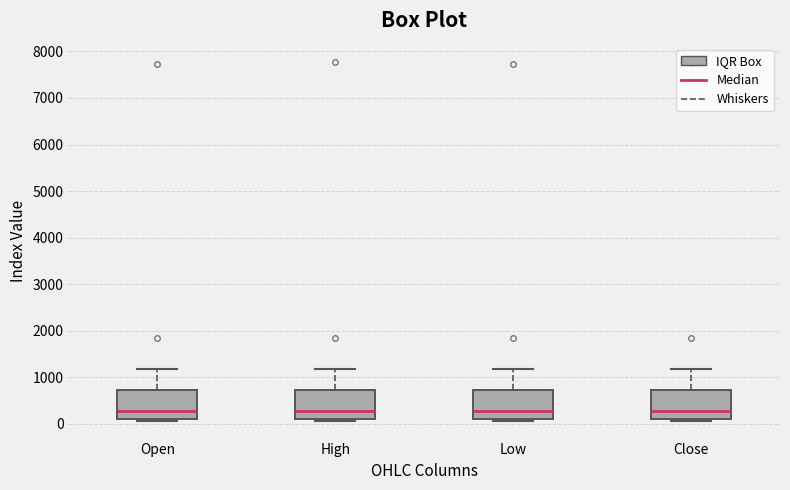

Reading left to right, transcribe this box plot: for each box, give where its median line is, the range the box spans, and where its two whiskers end, as read against the y-axis. The values are not printed on the chart, so give them approximately, as read against the axis.

Open: median 300, box 100 to 700, whiskers 100 (just below the box's lower edge) to 1200
High: median 300, box 100 to 700, whiskers 100 (just below the box's lower edge) to 1200
Low: median 300, box 100 to 700, whiskers 100 (just below the box's lower edge) to 1200
Close: median 300, box 100 to 700, whiskers 100 (just below the box's lower edge) to 1200